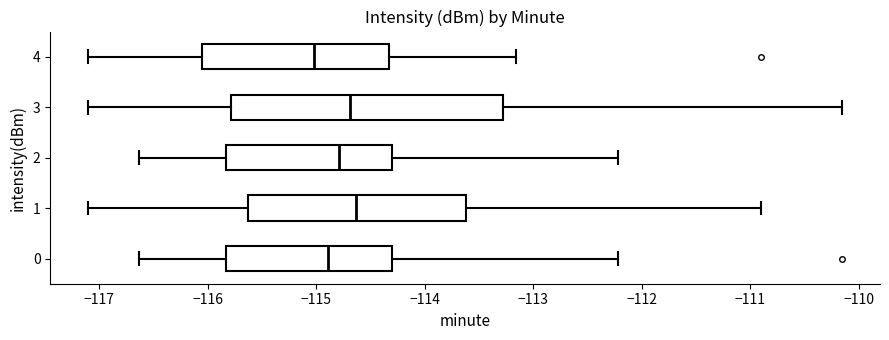

Reading bottom to top, transcribe this box plot: for each box, give where its median line is, the range the box spans, and where its two whiskers end, as read against the x-axis. The values are not printed on the chart, so give them approximately, as read against the axis.

0: median -114.9, box -115.8 to -114.3, whiskers -116.6 to -112.2
1: median -114.6, box -115.6 to -113.6, whiskers -117.1 to -110.9
2: median -114.8, box -115.8 to -114.3, whiskers -116.6 to -112.2
3: median -114.7, box -115.8 to -113.3, whiskers -117.1 to -110.1
4: median -115.0, box -116.1 to -114.3, whiskers -117.1 to -113.2